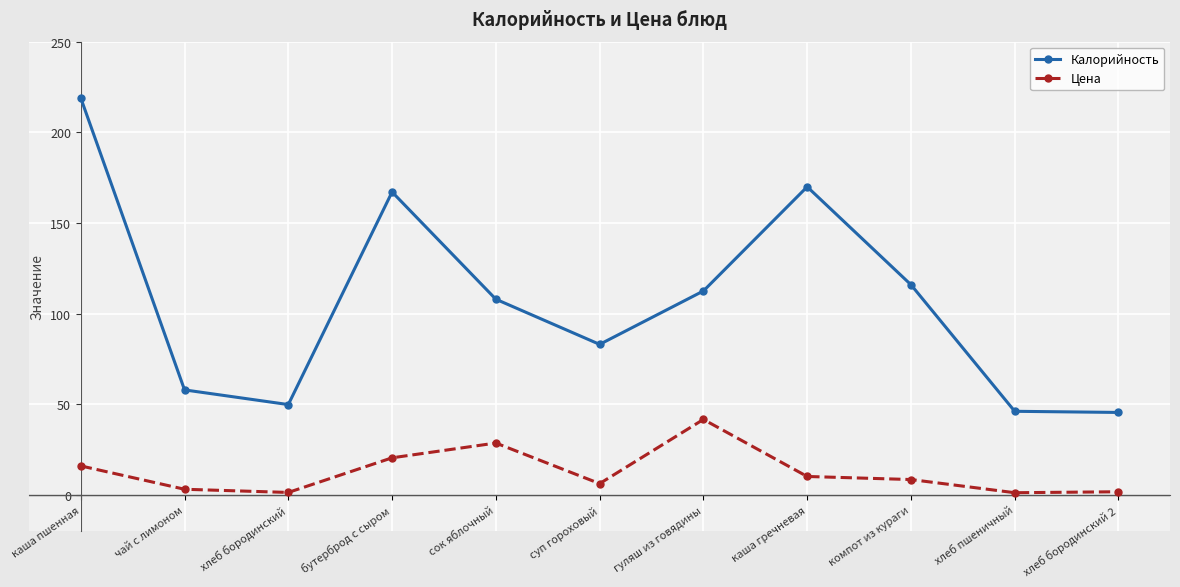

True or false: Цена has more than 0 interior local peaks.

True